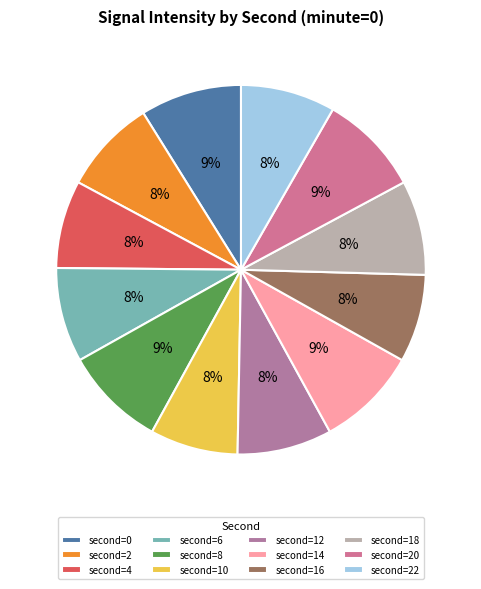

Does any single category account for the majority?

No